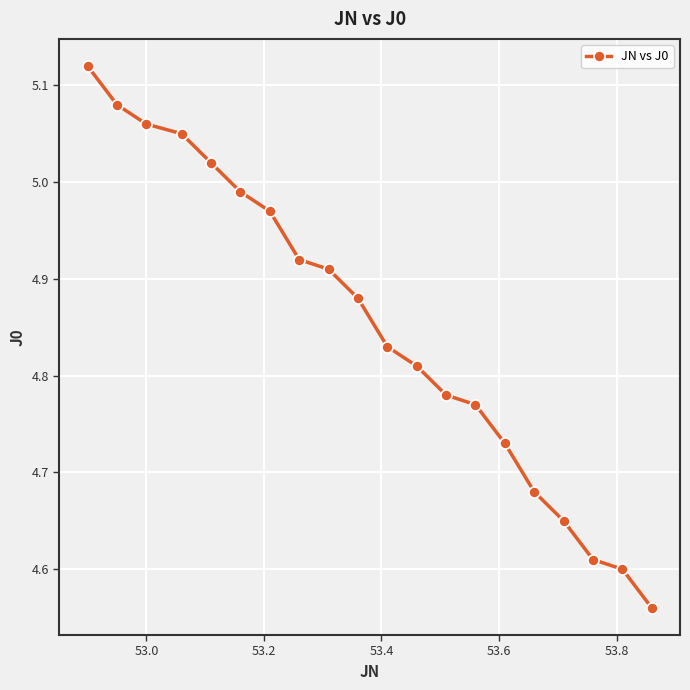

What is the difference between the maximum and minimum values?

0.6